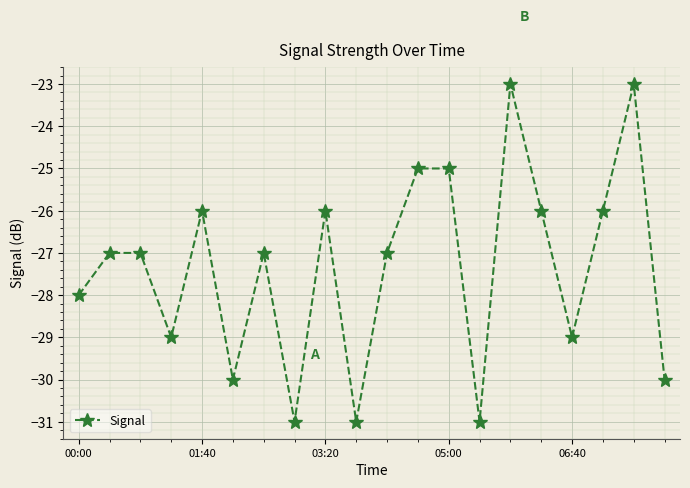

What is the smallest value displayed?

-31